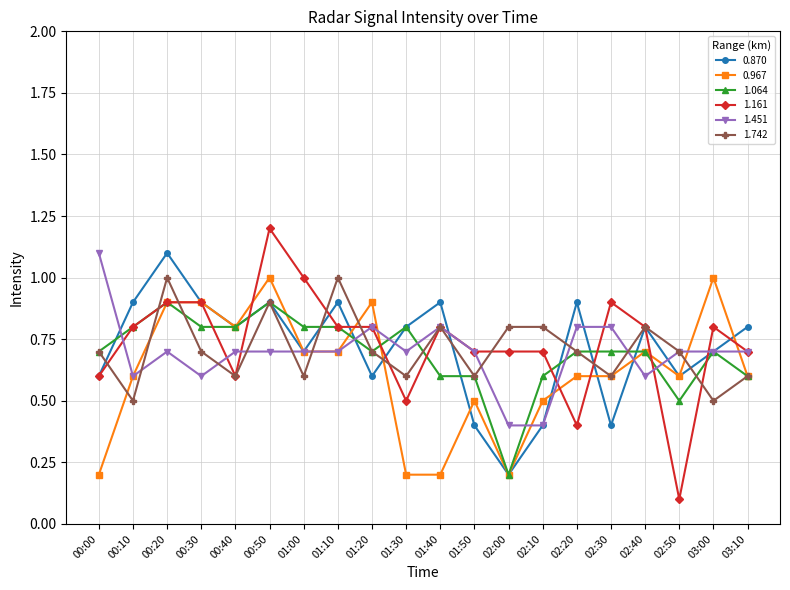

Where is the first local maximum for 1.064?

00:20